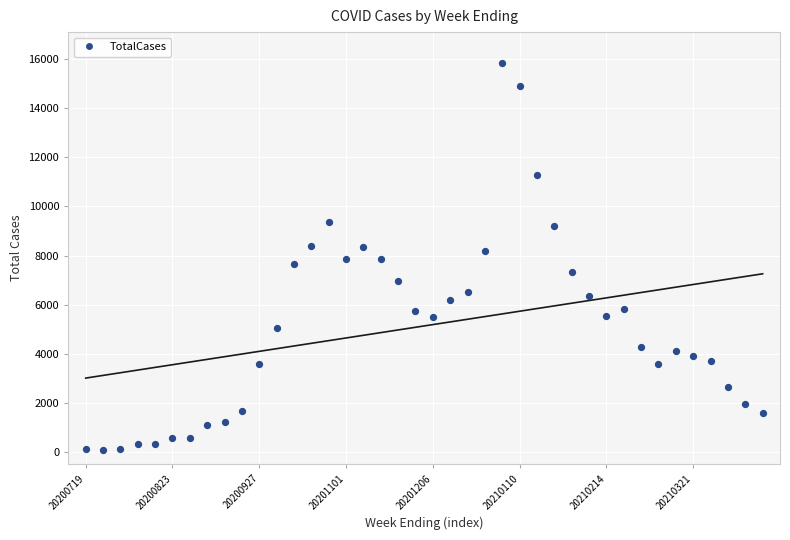

What is the range of Y values (max minus min)?

15749